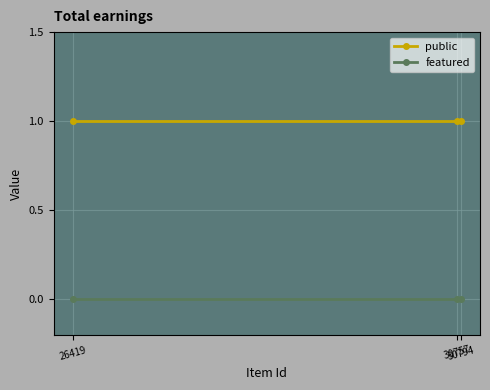

Rank the series by their maximum value, from highest to lowest.

public, featured